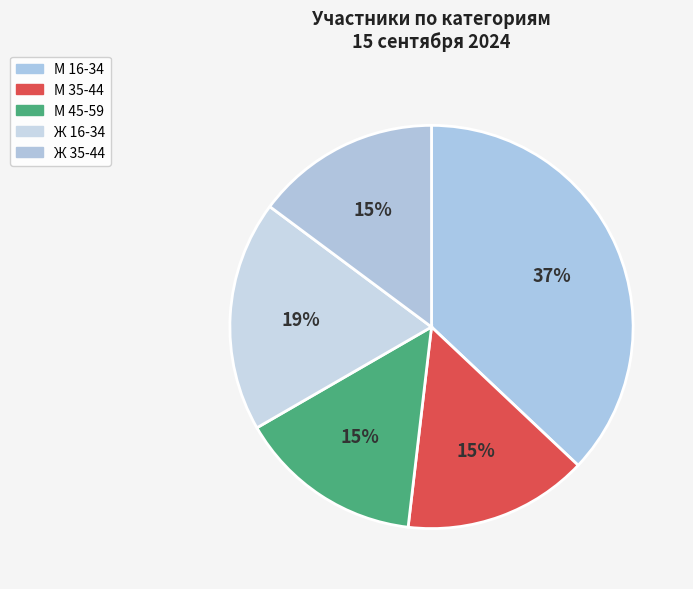

To the nearest percent, what is the difference between the largest and smallest slice percentages?

22%